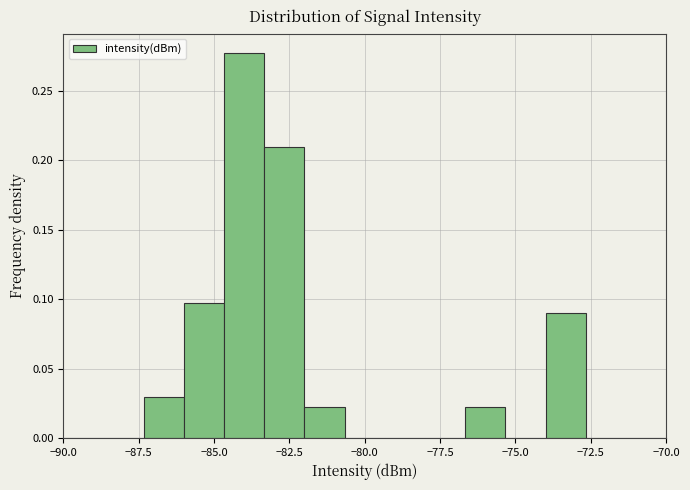

Around what value on the x-axis is the tallest bar? Give the approximate position of its centre, as read against the axis.

-84.0